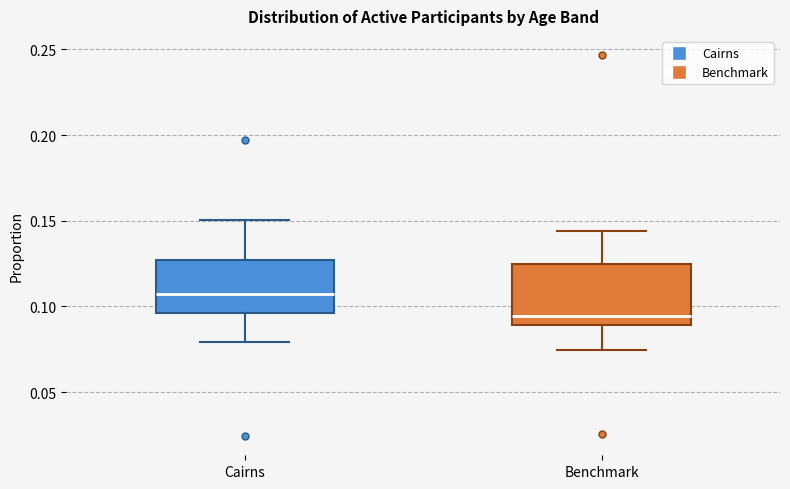

Where is the lower edge of the box for Cairns on the y-axis? The values are not printed on the chart, so give them approximately, as read against the axis.

0.095